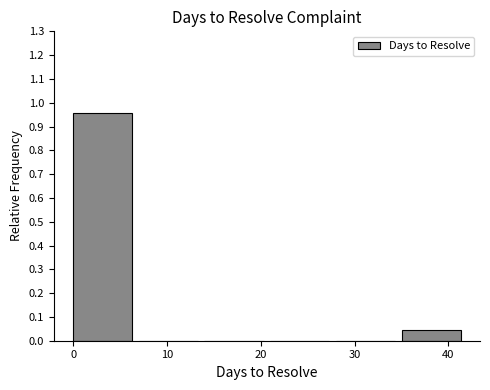

Reading left to right, transcribe this chart: for each bar, give the range it covers on the x-axis and its height. The values are not printed on the chart, so give them approximately, as read against the axis.

0 to 7: 0.96
7 to 14: 0
14 to 21: 0
21 to 28: 0
28 to 35: 0
35 to 42: 0.04